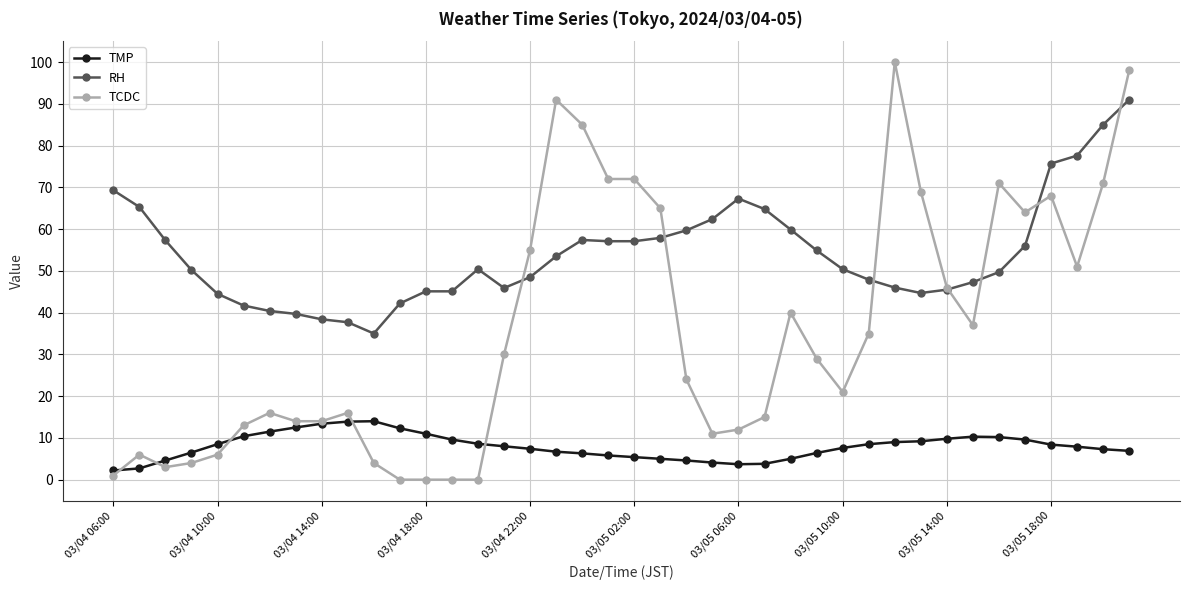

Which series has the largest range (max minus min)?

TCDC